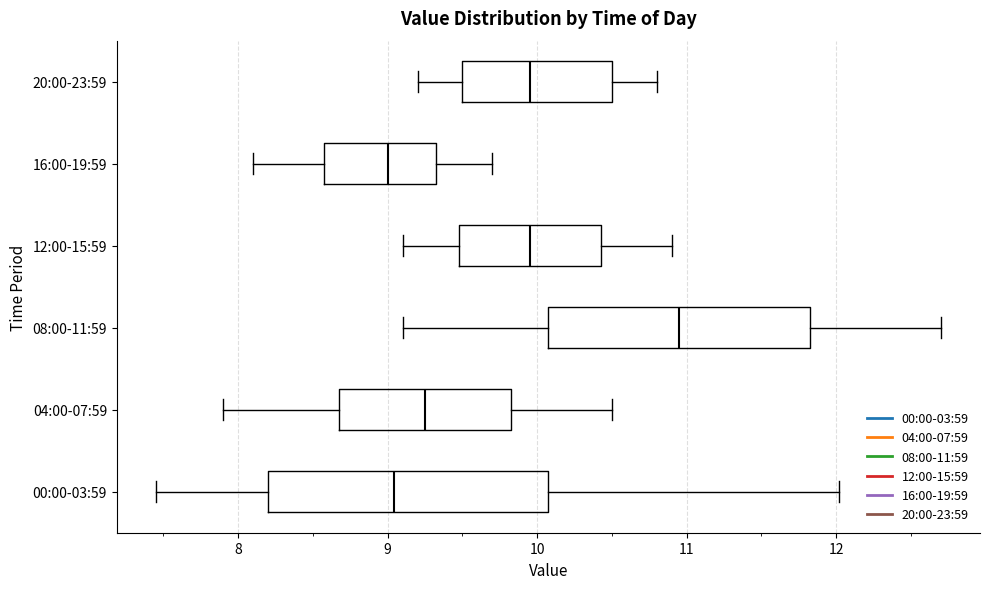

Which box has the furthest to the right median line?

08:00-11:59